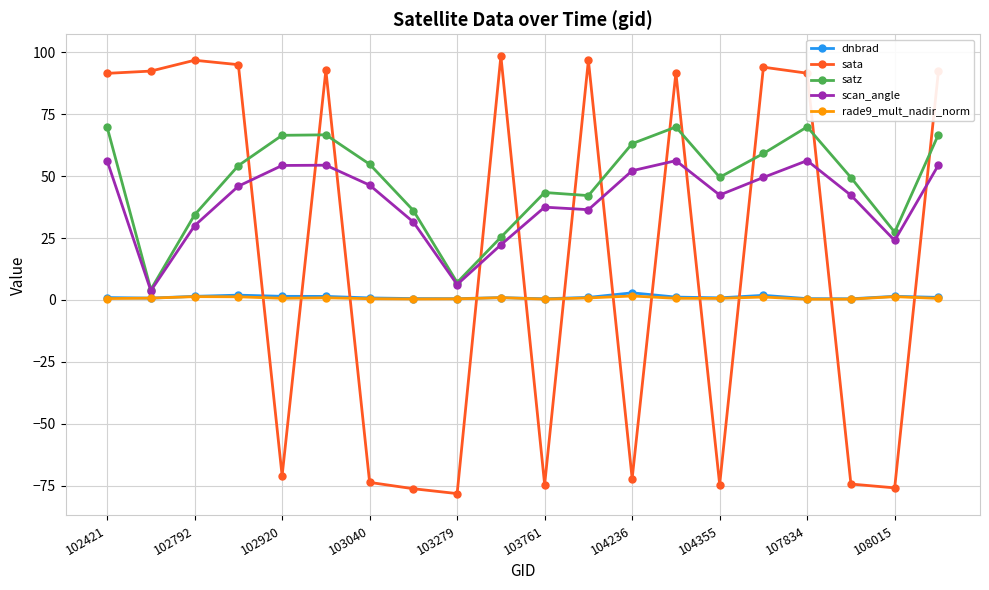

What is the maximum value shown in the chart?

98.4